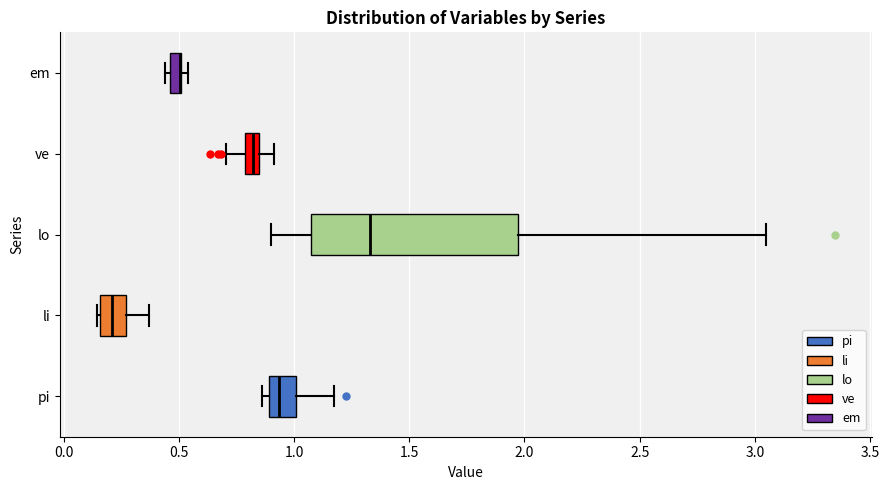

Comparing the boxes themselves (not the whiskers), which one is the widest?

lo